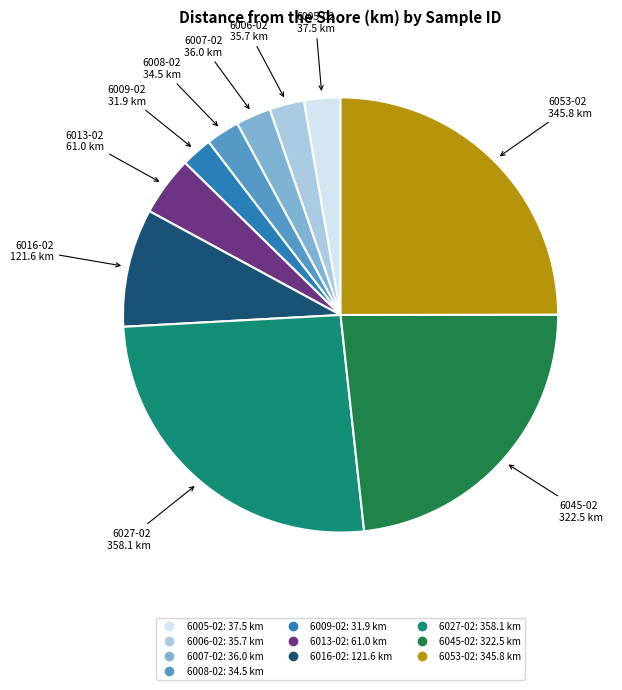

Is there any slice that represents more than half of the pie?

No